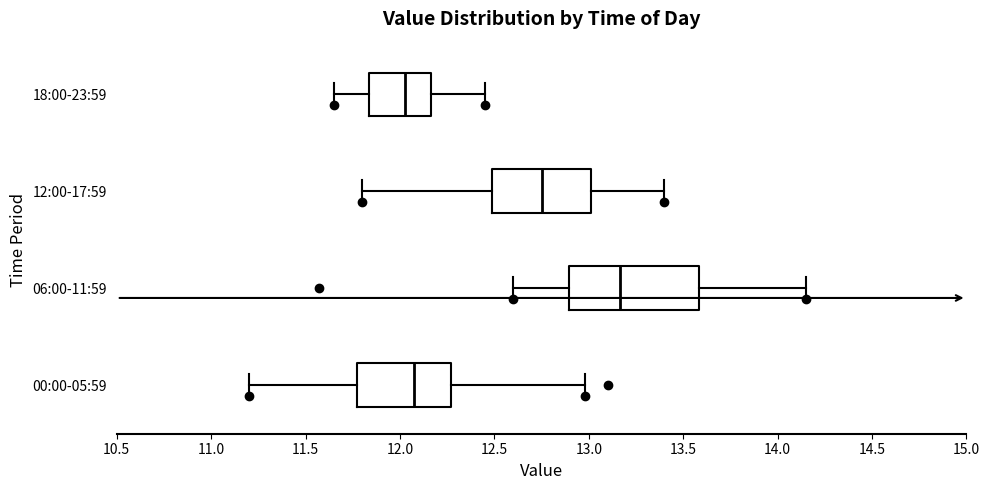

Reading bottom to top, read every box against the x-axis: the position of its median line, the range the box covers, and the ends of its whiskers. The values are not printed on the chart, so give them approximately, as read against the axis.

00:00-05:59: median 12.10, box 11.75 to 12.25, whiskers 11.20 to 13.00
06:00-11:59: median 13.15, box 12.90 to 13.60, whiskers 12.60 to 14.15
12:00-17:59: median 12.75, box 12.50 to 13.00, whiskers 11.80 to 13.40
18:00-23:59: median 12.05, box 11.85 to 12.15, whiskers 11.65 to 12.45